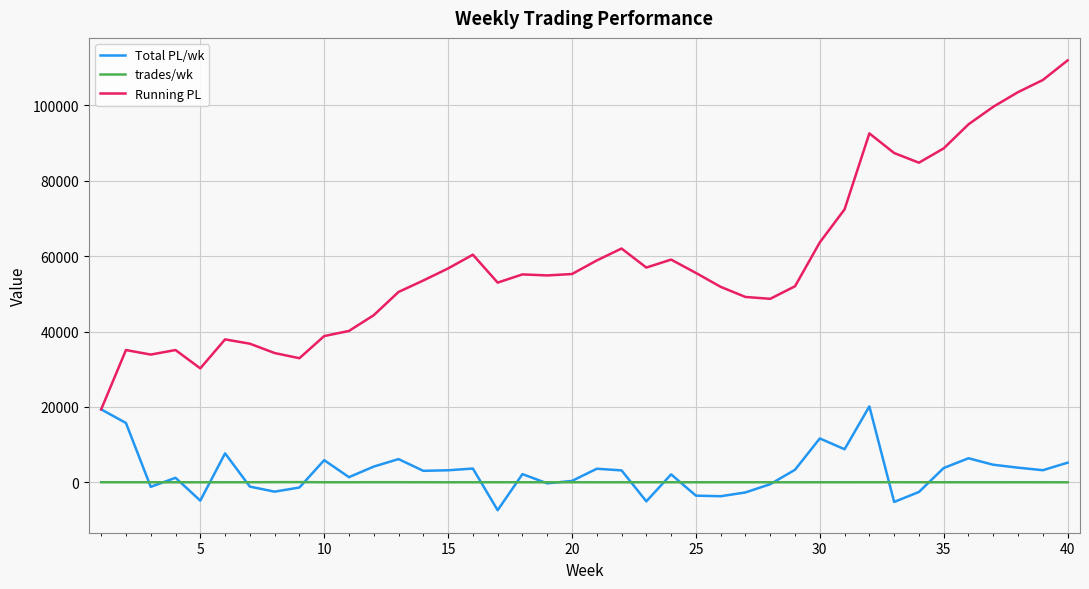

True or false: trades/wk and Running PL cross at least once.

False